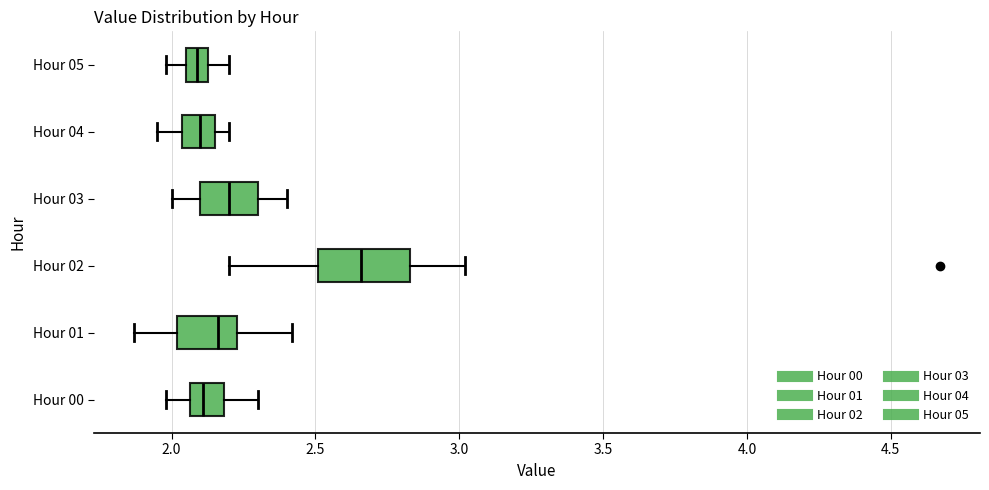

Reading bottom to top, read every box against the x-axis: the position of its median line, the range the box covers, and the ends of its whiskers. The values are not printed on the chart, so give them approximately, as read against the axis.

Hour 00: median 2.10, box 2.05 to 2.20, whiskers 2.00 to 2.30
Hour 01: median 2.15, box 2.00 to 2.25, whiskers 1.85 to 2.40
Hour 02: median 2.65, box 2.50 to 2.85, whiskers 2.20 to 3.00
Hour 03: median 2.20, box 2.10 to 2.30, whiskers 2.00 to 2.40
Hour 04: median 2.10, box 2.05 to 2.15, whiskers 1.95 to 2.20
Hour 05: median 2.10, box 2.05 to 2.15, whiskers 2.00 to 2.20